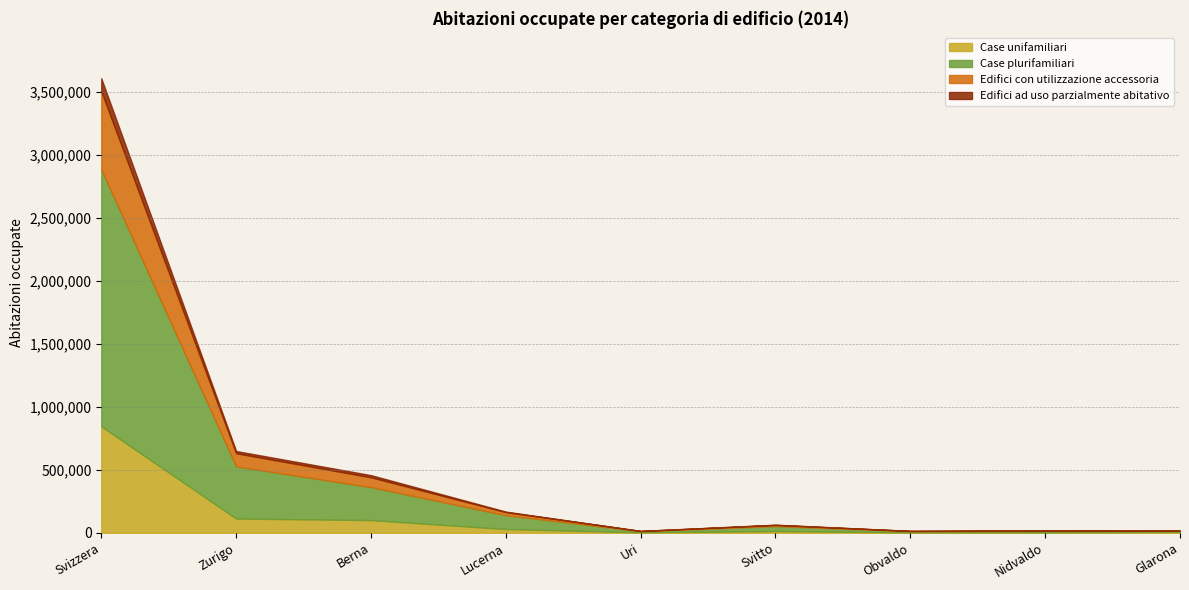

The Case unifamiliari series shows 2141 at Obvaldo. True or false?

False